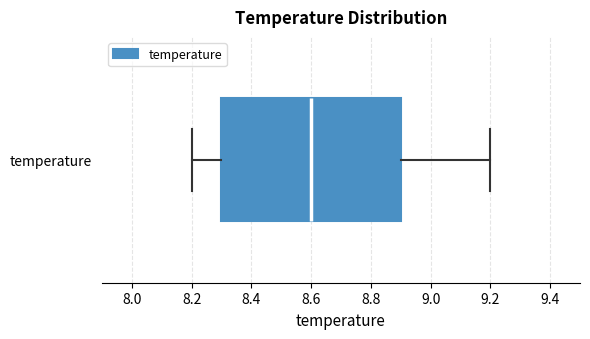

Transcribe this box plot: give where the median line is, the range the box spans, and where the two whiskers end, as read against the x-axis. The values are not printed on the chart, so give them approximately, as read against the axis.

median 8.6, box 8.3 to 8.9, whiskers 8.2 to 9.2